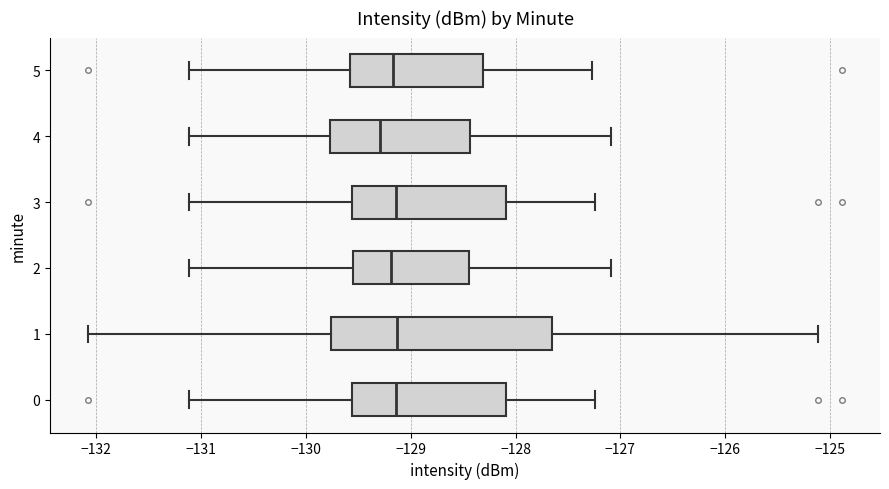

Where does the left whisker of the box at y = 0 end on the x-axis? The values are not printed on the chart, so give them approximately, as read against the axis.

-131.1